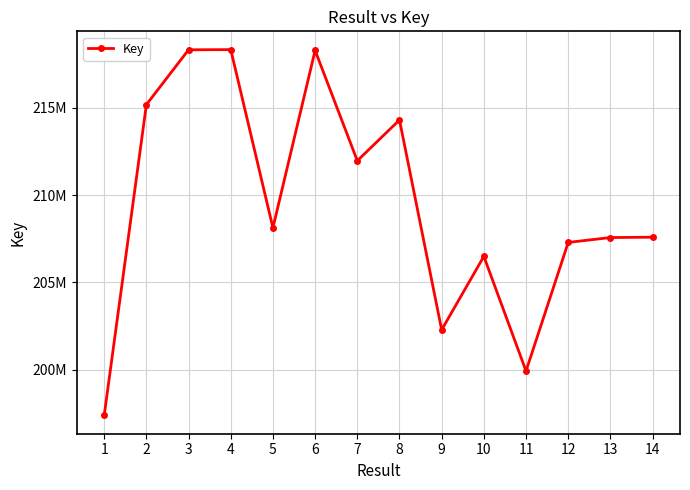

Is this an area chart (filled region under the line)?

No